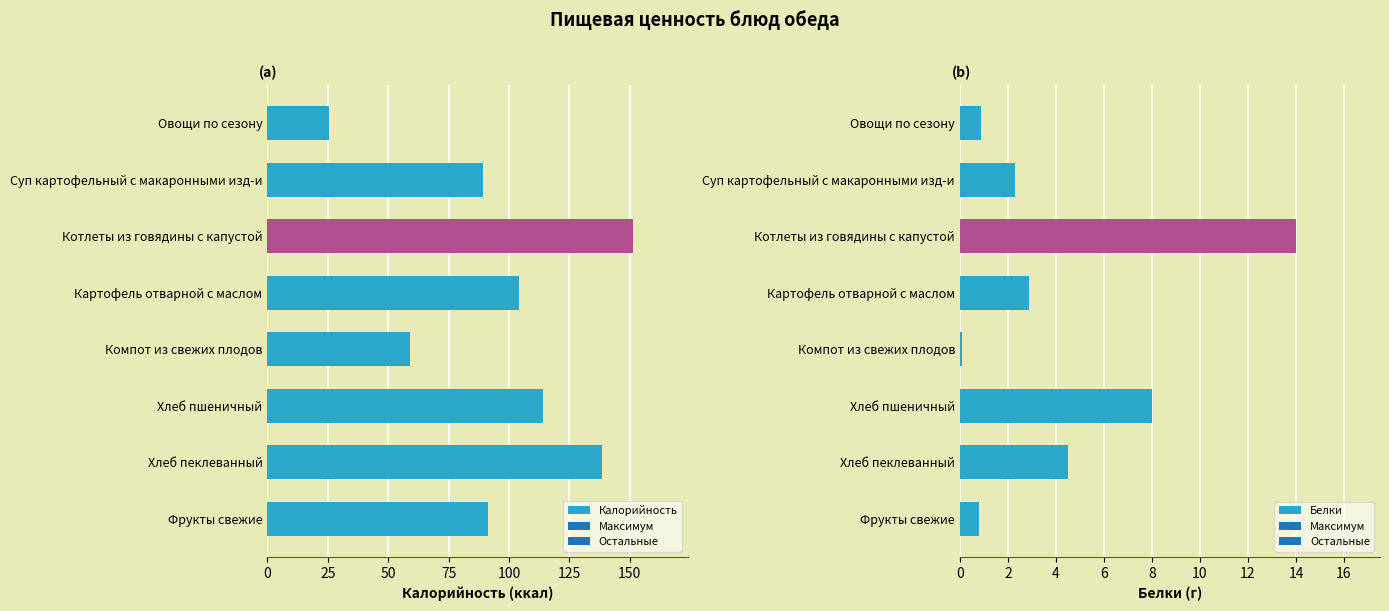

What is the average value of the Калорийность series?

96.7